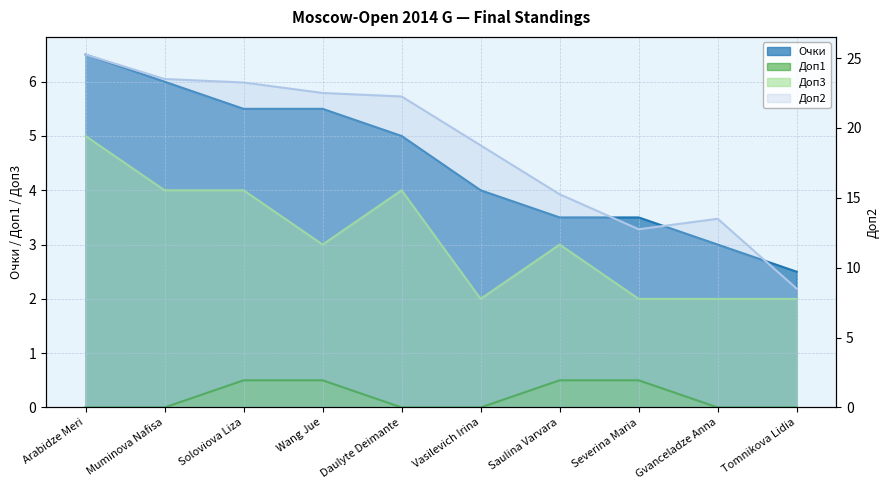

What position from the left is Tomnikova Lidia?

10